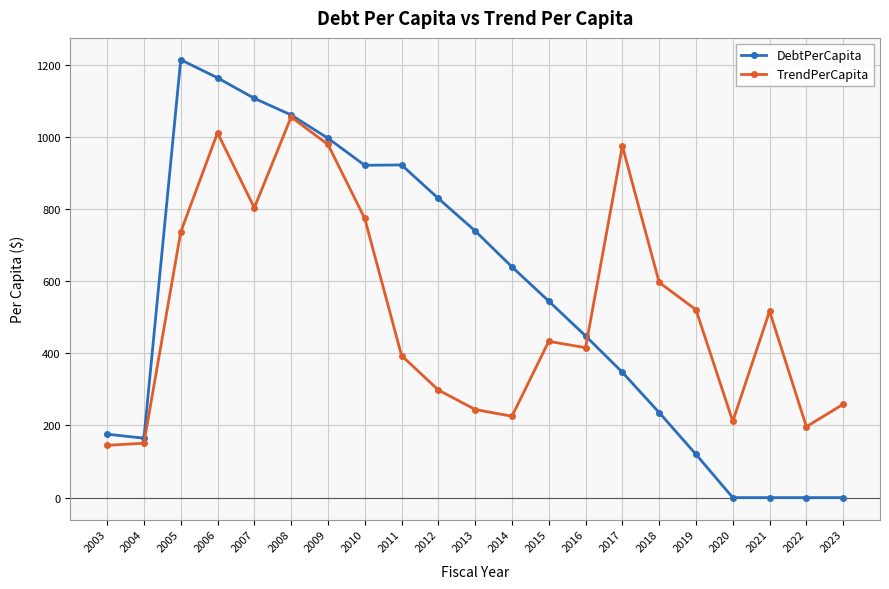

Which series ends up on top after the final intersection of DebtPerCapita and TrendPerCapita?

TrendPerCapita